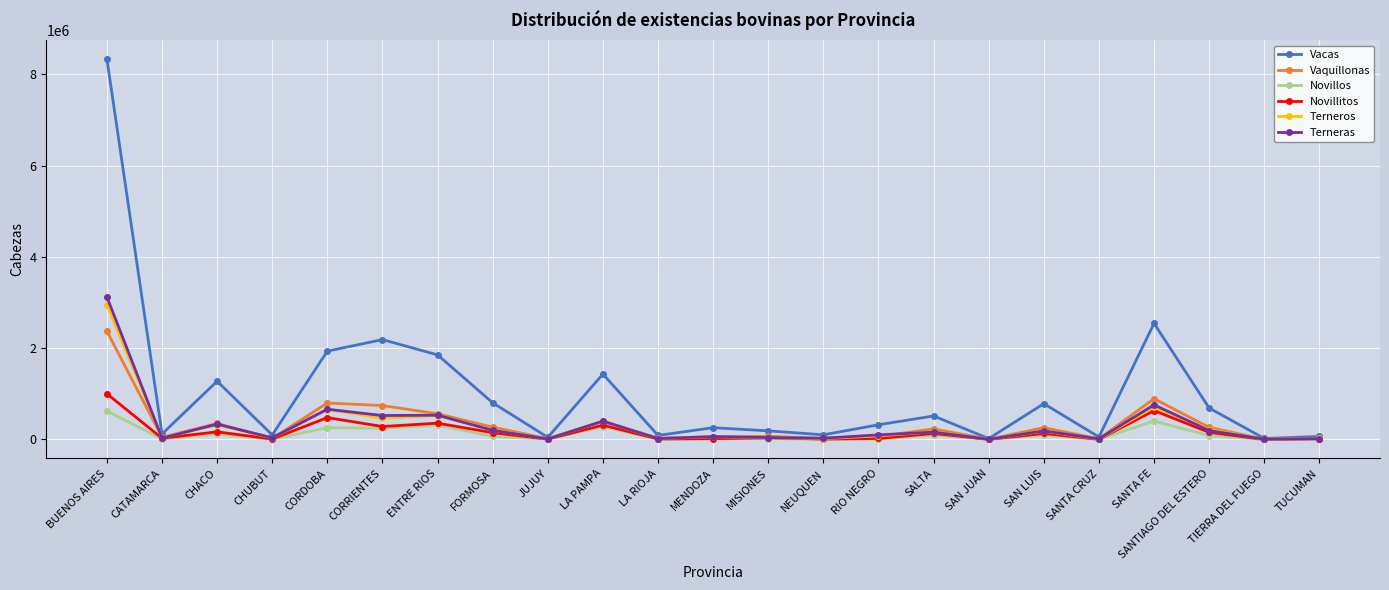

In Terneros, how many points are lower than both neighbors (excluding endpoints)?

9